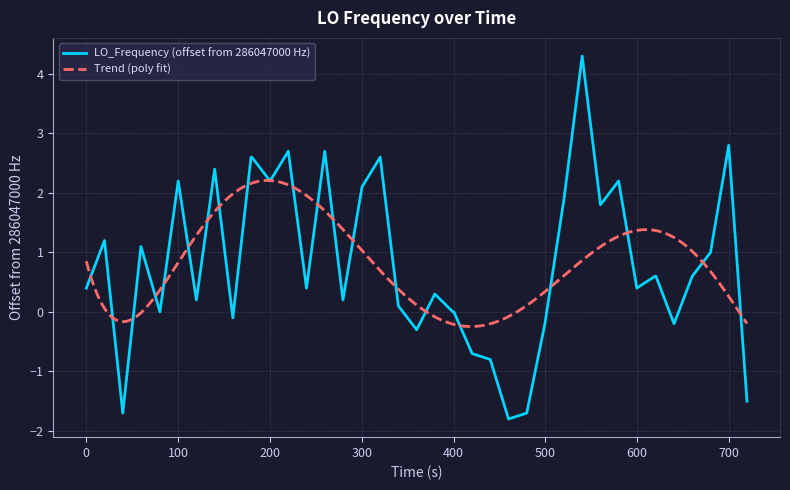

What is the smallest value displayed?

-1.8